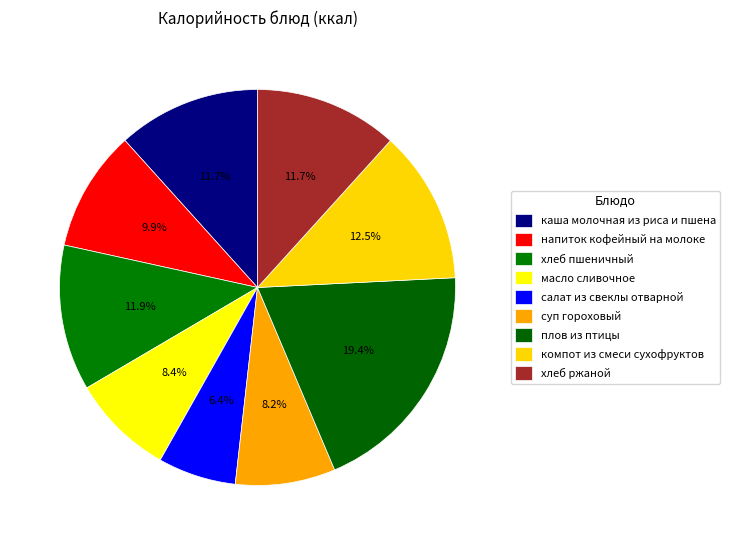

How many slices are in this pie chart?

9